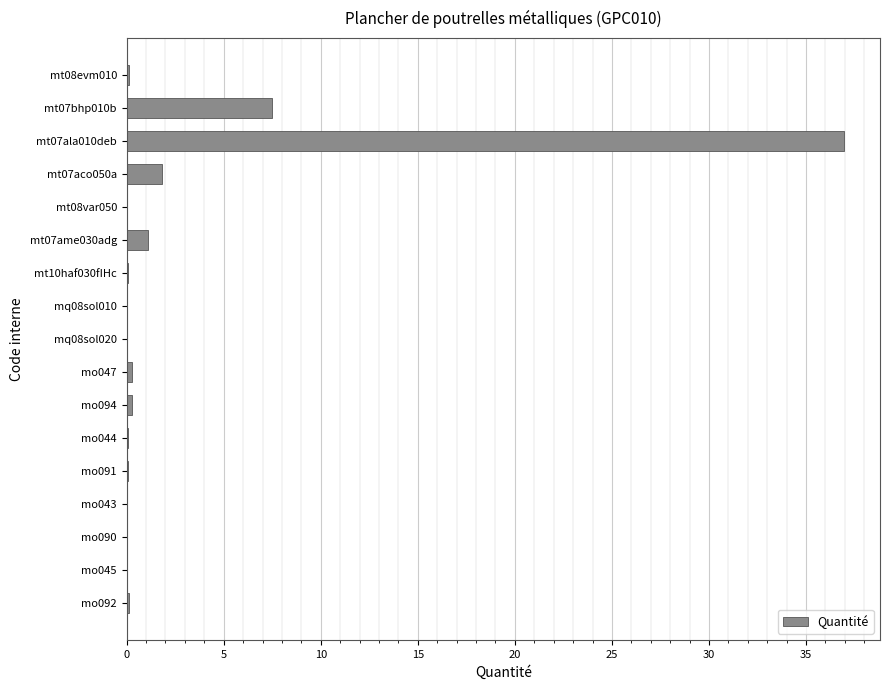

What is the greatest value displayed?

37.0